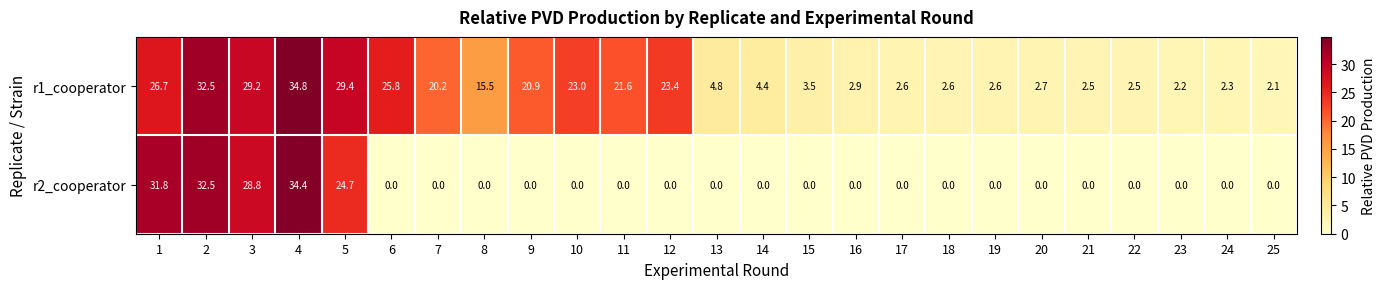

The value of r2_cooperator at 13 is 0.0. True or false?

True